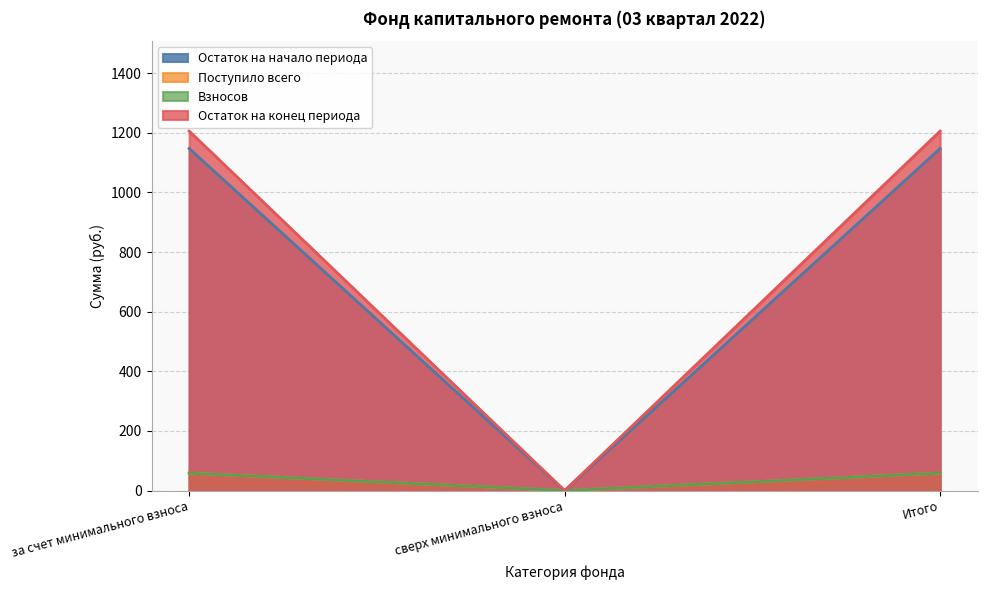

What are all the series names shown in the legend?

Остаток на начало периода, Поступило всего, Взносов, Остаток на конец периода